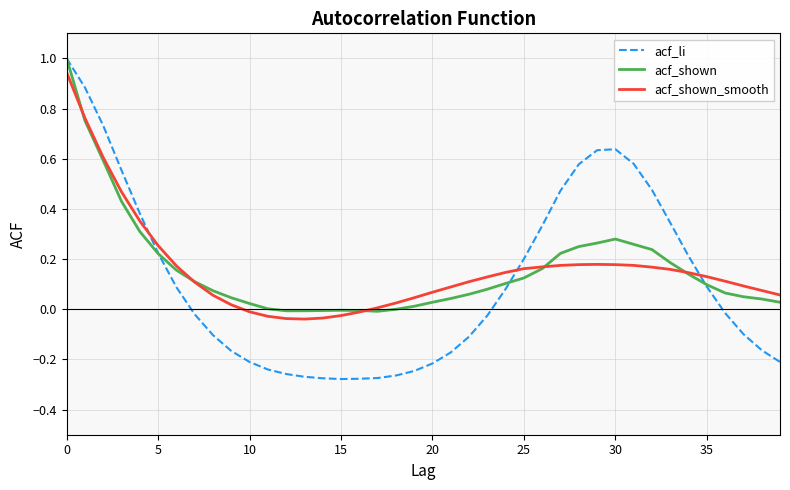

Which series has the largest range (max minus min)?

acf_li